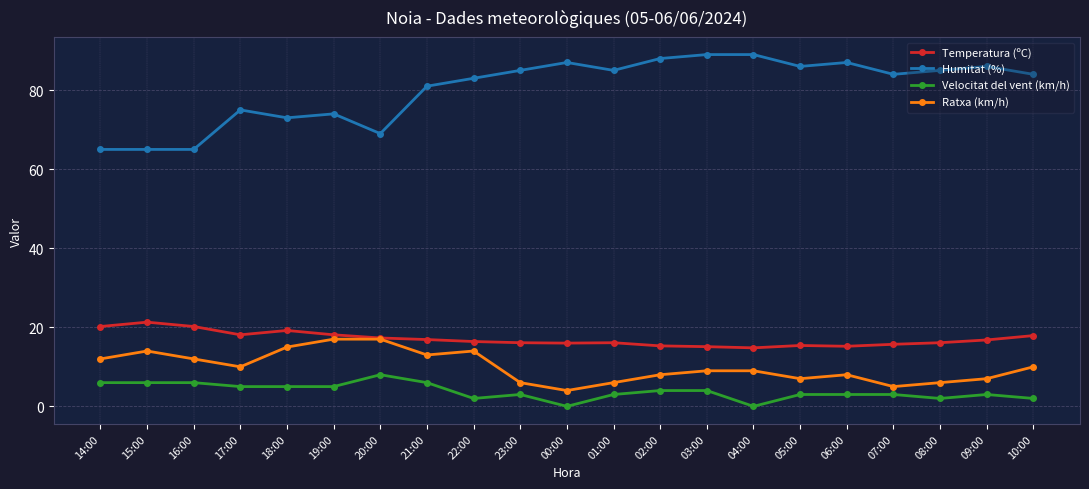

What is the total value across all series at 00:00?

107.0